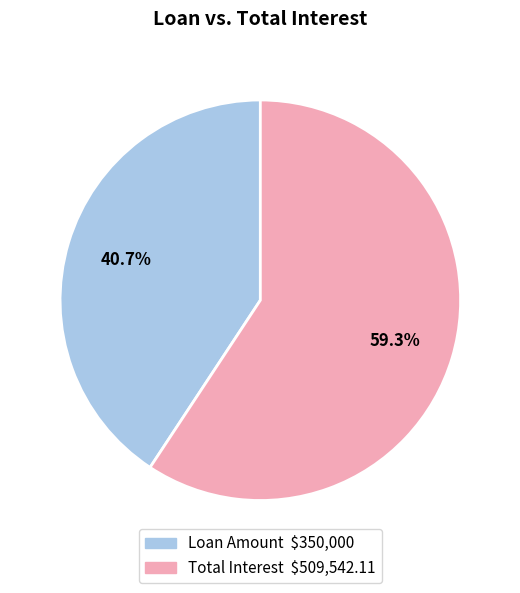

Which category has the smallest portion of the pie?

Loan Amount